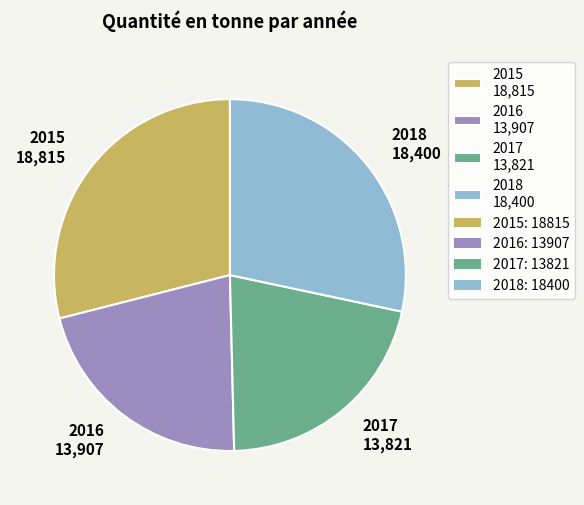

Is it true that 2016 is 21% of the pie?

True